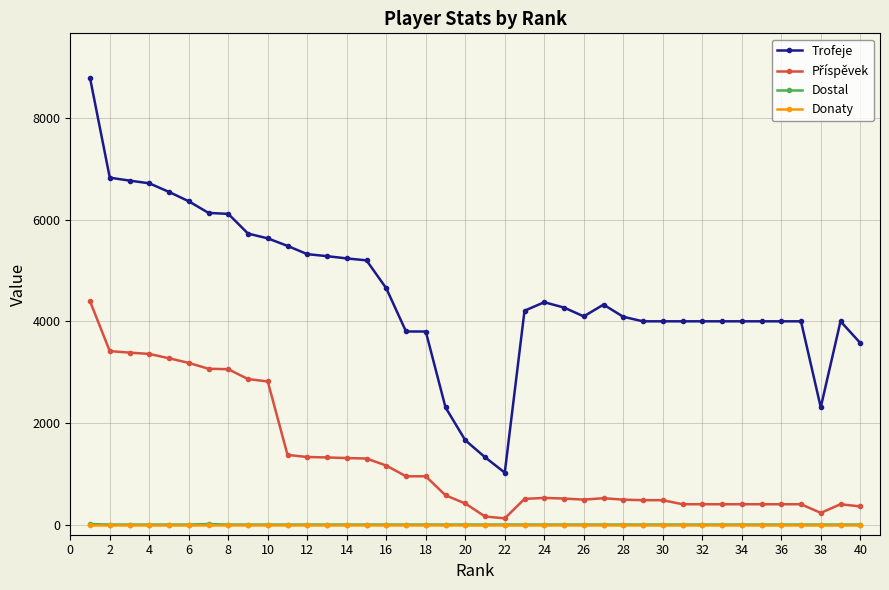

How many lines are shown in the chart?

4